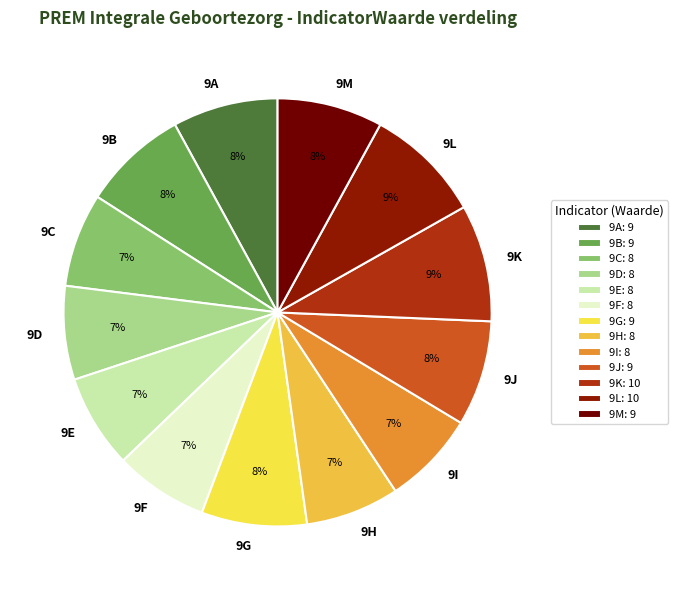

What percentage is the 9L slice, to the nearest percent?

9%